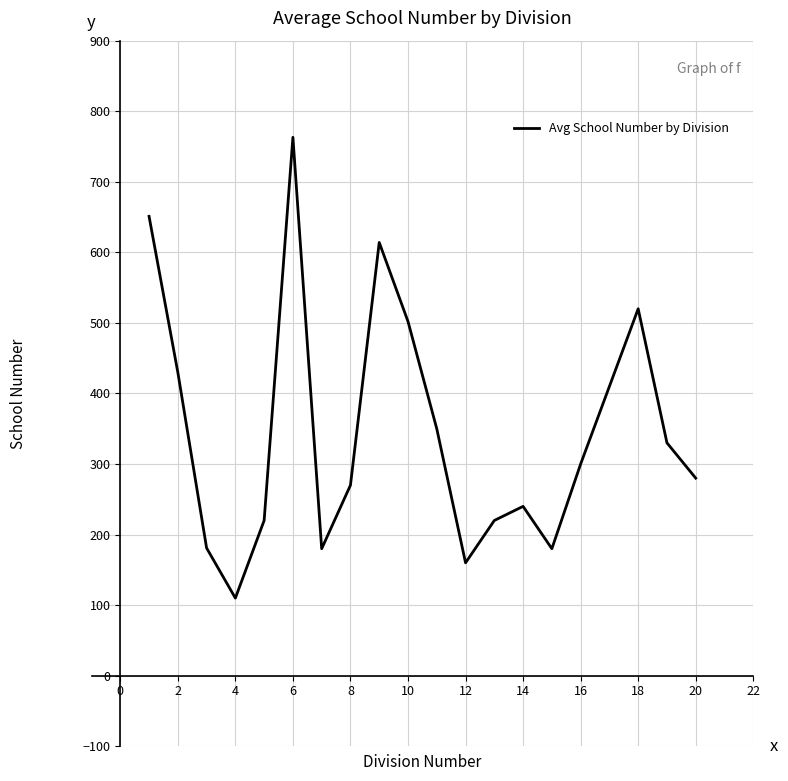

What is the greatest value displayed?

763